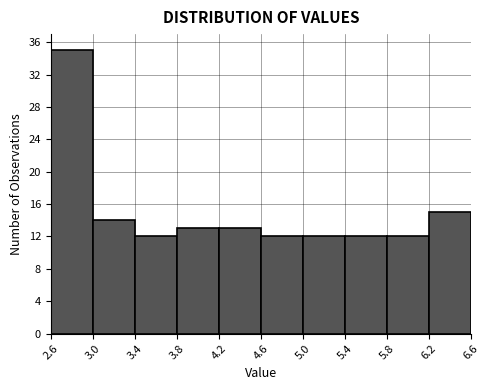

Reading left to right, list every bar in this chart as the range it spans on the x-axis followed by its height. The values are not printed on the chart, so give them approximately, as read against the axis.

2.6 to 3.0: 35
3.0 to 3.4: 14
3.4 to 3.8: 12
3.8 to 4.2: 13
4.2 to 4.6: 13
4.6 to 5.0: 12
5.0 to 5.4: 12
5.4 to 5.8: 12
5.8 to 6.2: 12
6.2 to 6.6: 15